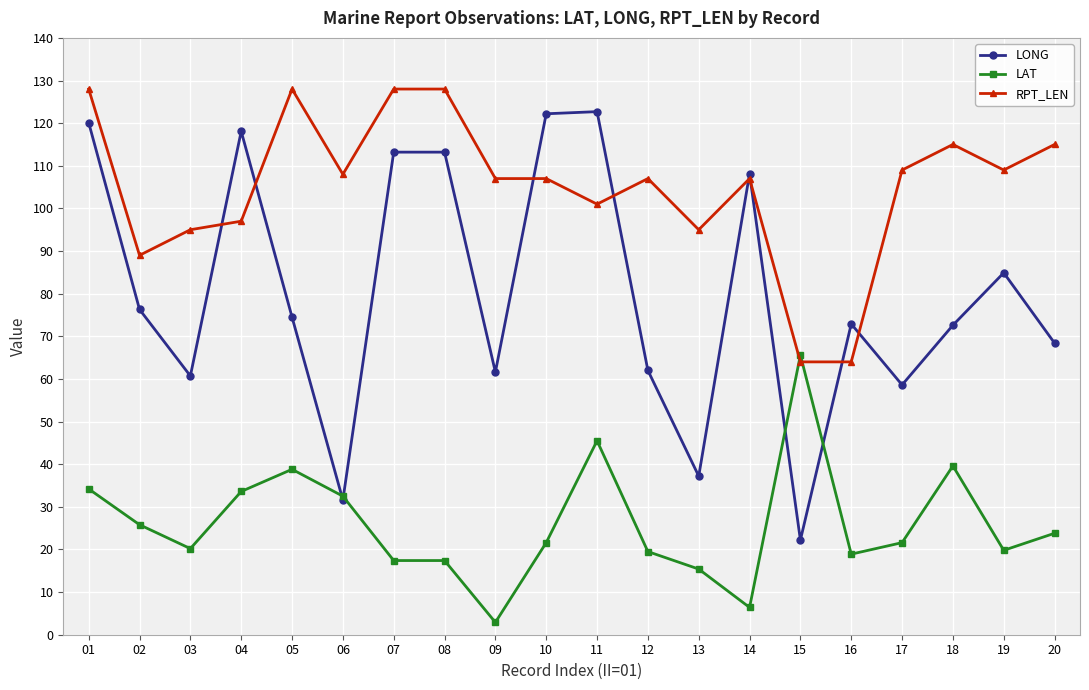

How many times do RPT_LEN and LAT cross each other?

2